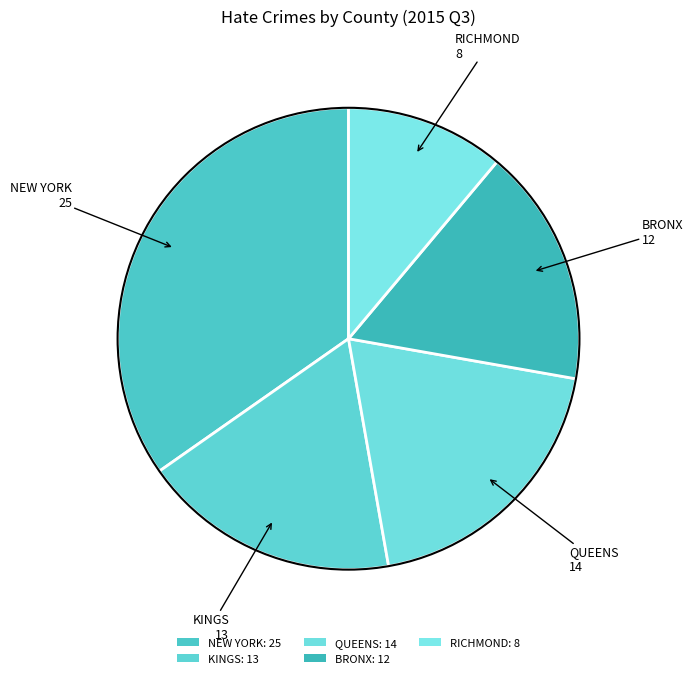

Count the number of slices in the pie.

5